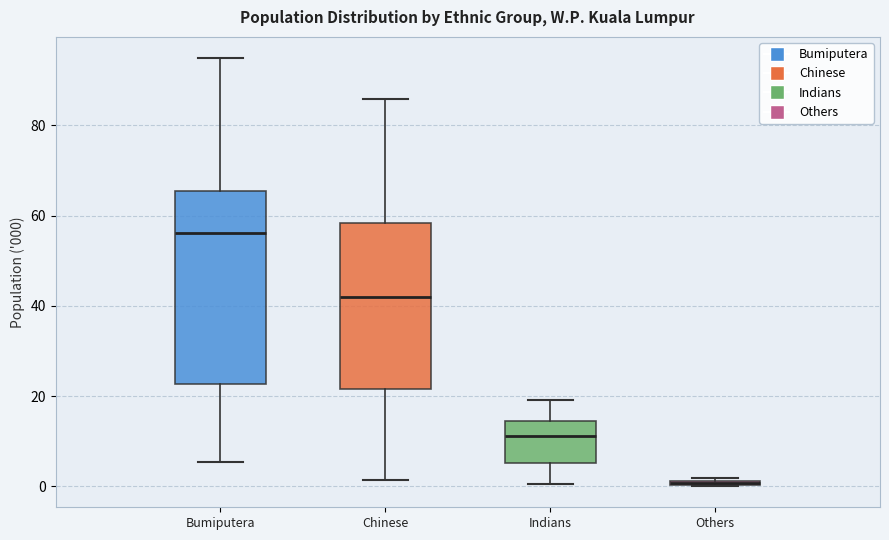

Comparing the boxes themselves (not the whiskers), which one is the tallest?

Bumiputera